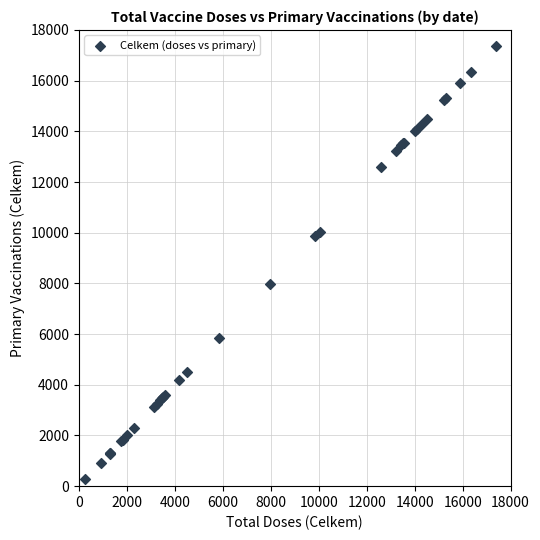

What Y value in the scatter plot is closest to 8827?

7991